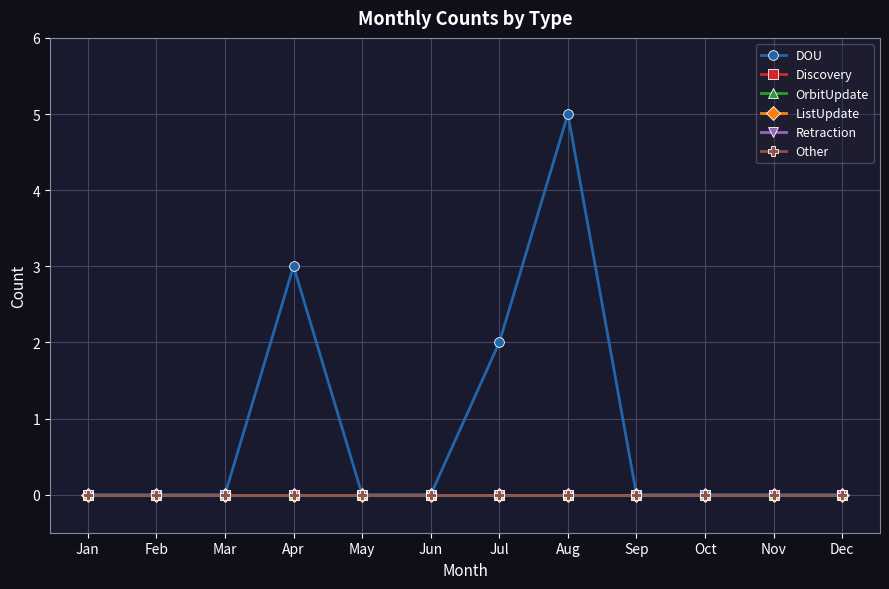

Is this an area chart (filled region under the line)?

No